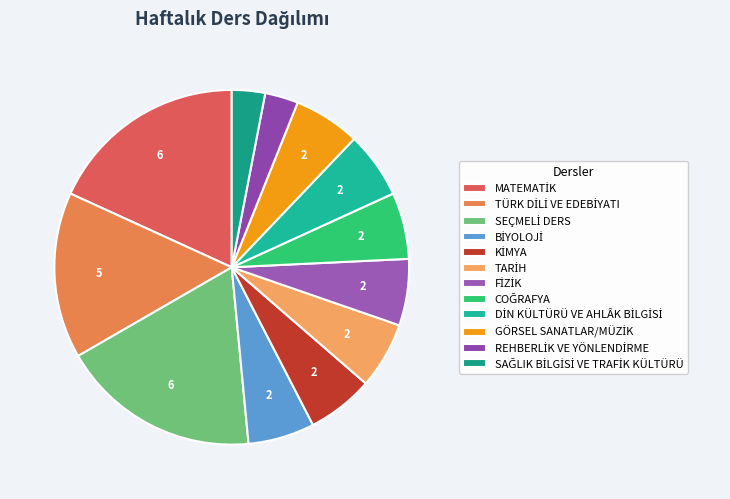

Does TÜRK DİLİ VE EDEBİYATI represent more than half of the total?

No